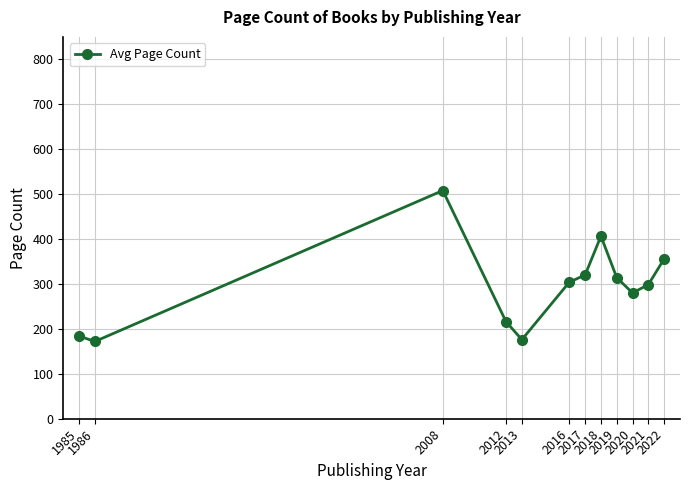

What is the smallest value displayed?

172.0